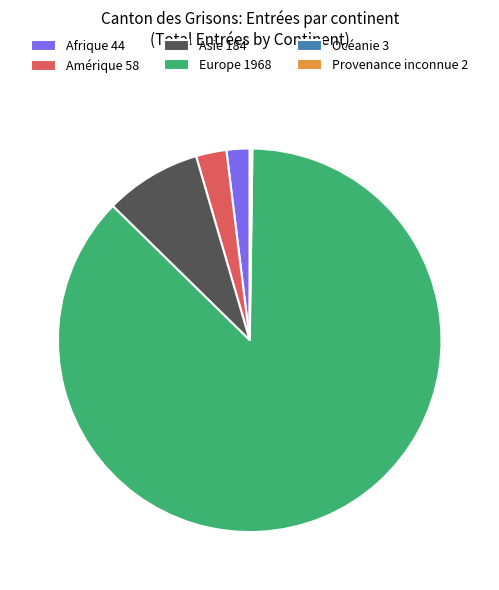

Which category has the biggest portion of the pie?

Europe